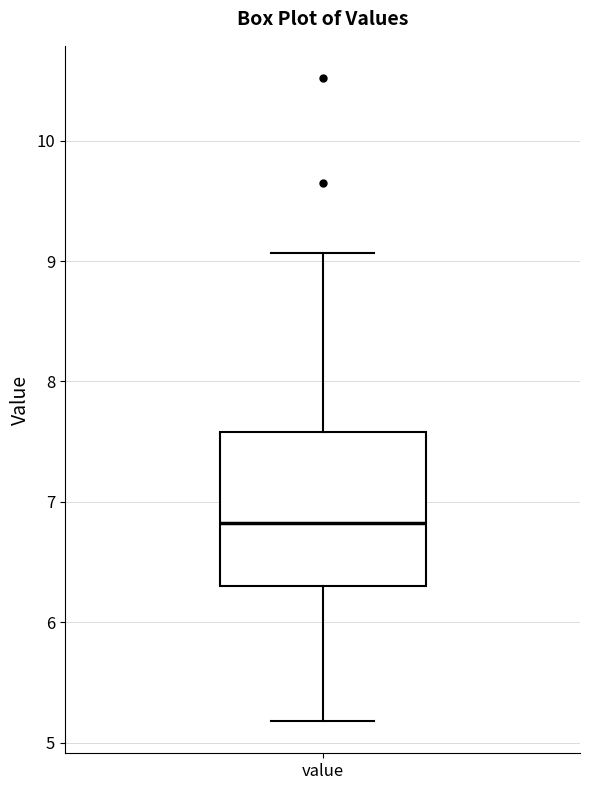

Transcribe this box plot: give where the median line is, the range the box spans, and where the two whiskers end, as read against the y-axis. The values are not printed on the chart, so give them approximately, as read against the axis.

median 6.8, box 6.3 to 7.6, whiskers 5.2 to 9.1